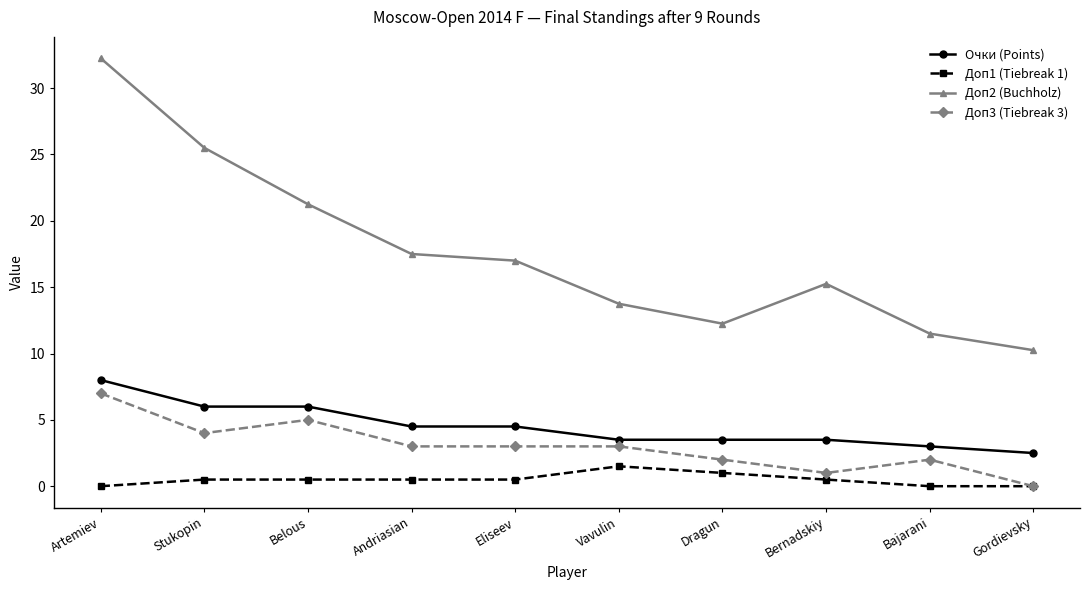

What are all the series names shown in the legend?

Очки (Points), Доп1 (Tiebreak 1), Доп2 (Buchholz), Доп3 (Tiebreak 3)